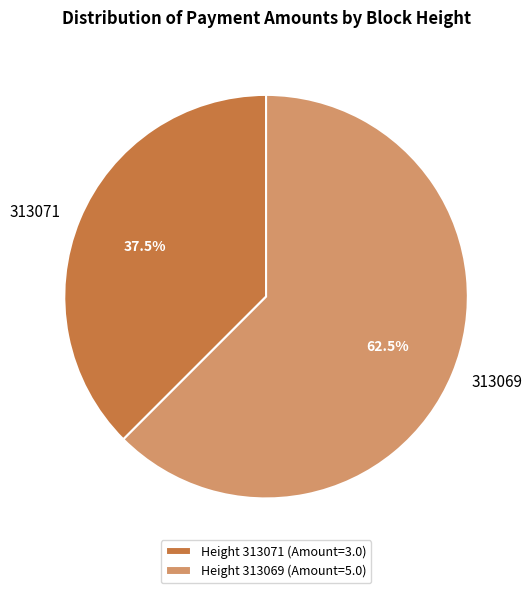

How many slices are in this pie chart?

2